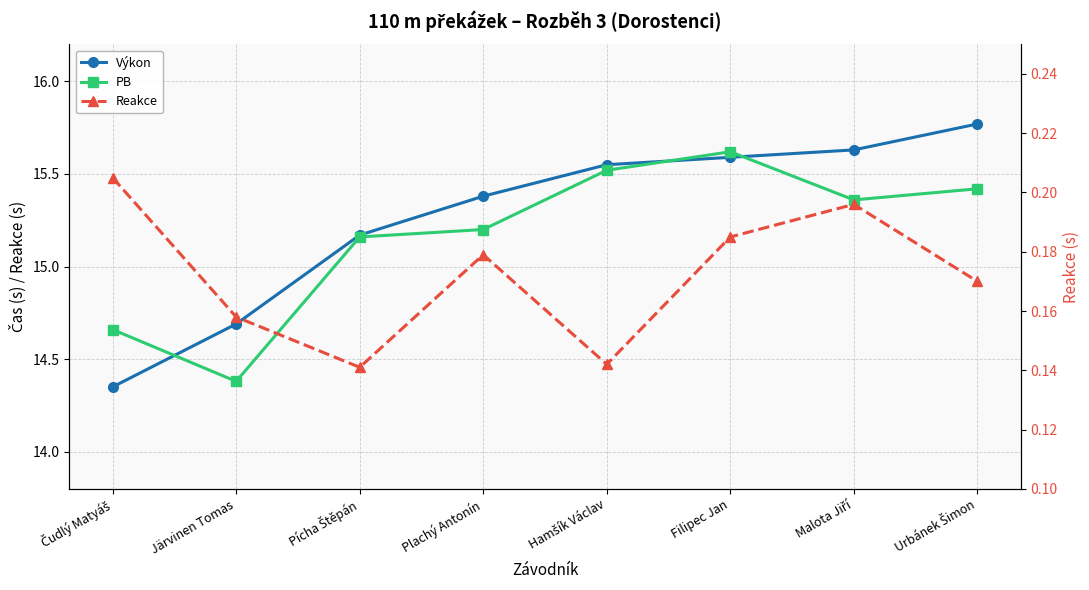

What is the label of the 5th point from the right?

Plachý Antonín